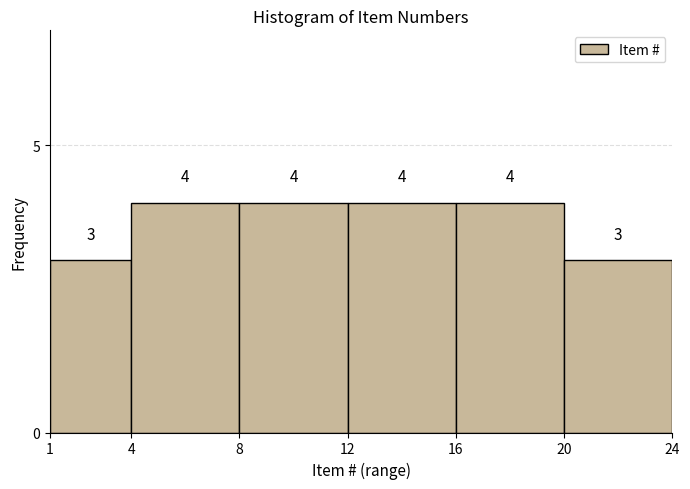

How tall is the bar that spans 4 to 8 on the x-axis?

4